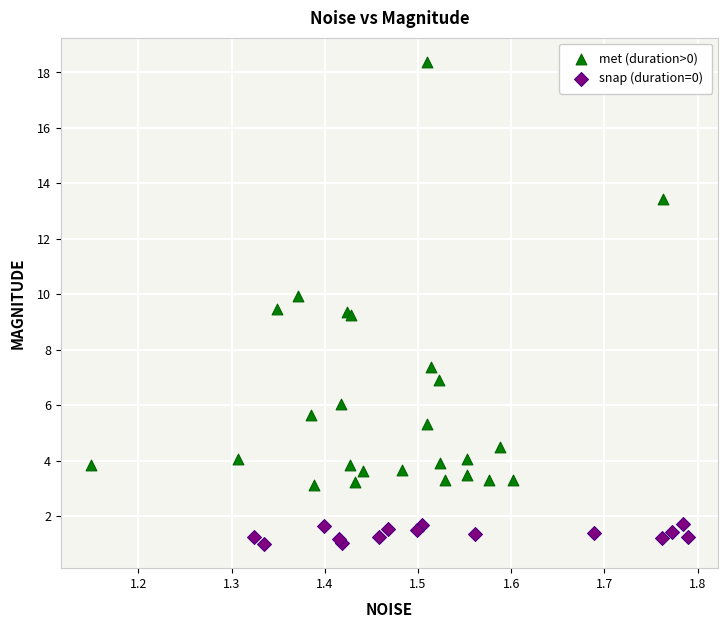

Which series has the largest Y range (max minus min)?

met (duration>0)